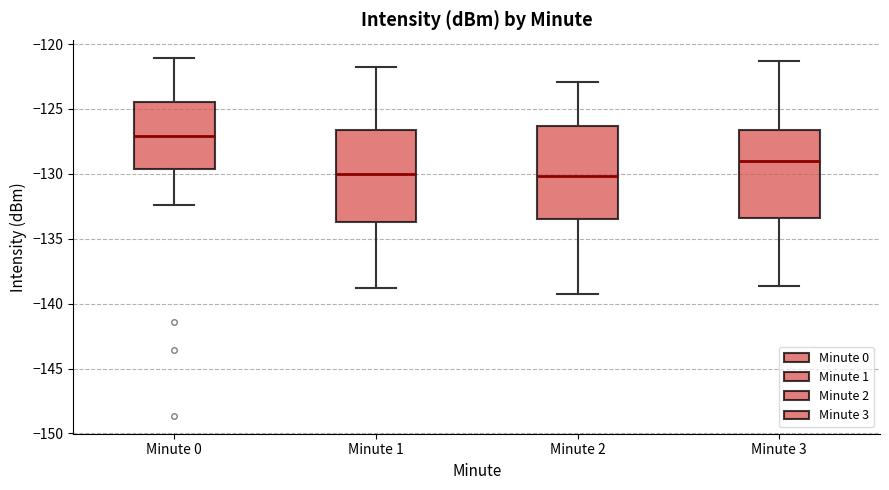

Reading left to right, transcribe this box plot: for each box, give where its median line is, the range the box spans, and where its two whiskers end, as read against the y-axis. The values are not printed on the chart, so give them approximately, as read against the axis.

Minute 0: median -127.0, box -129.5 to -124.5, whiskers -132.5 to -121.0
Minute 1: median -130.0, box -133.5 to -126.5, whiskers -139.0 to -122.0
Minute 2: median -130.0, box -133.5 to -126.5, whiskers -139.0 to -123.0
Minute 3: median -129.0, box -133.5 to -126.5, whiskers -138.5 to -121.5